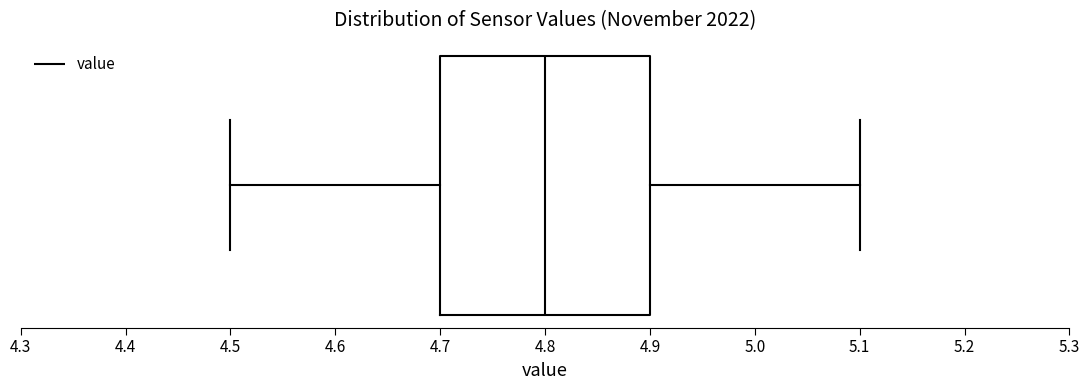

Read this box plot against the x-axis: the position of the median line, the range covered by the box, and the ends of both whiskers. The values are not printed on the chart, so give them approximately, as read against the axis.

median 4.8, box 4.7 to 4.9, whiskers 4.5 to 5.1